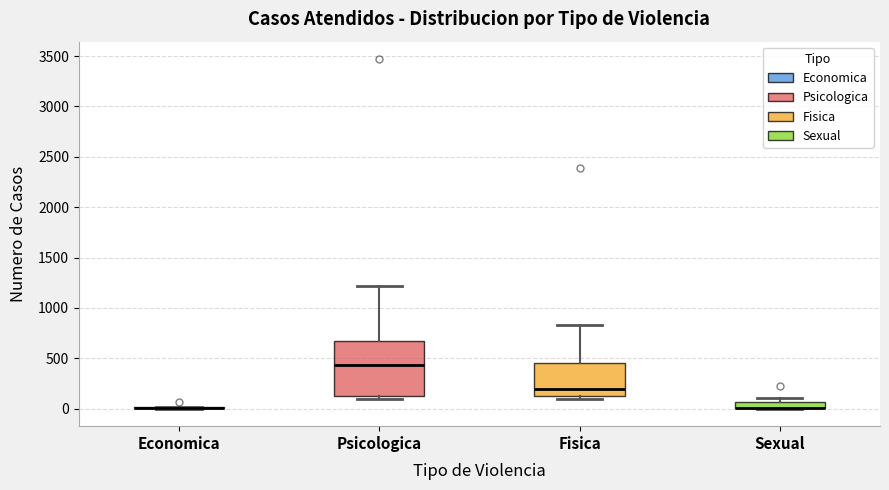

Which box is the tallest, from its lower edge to its upper edge?

Psicologica